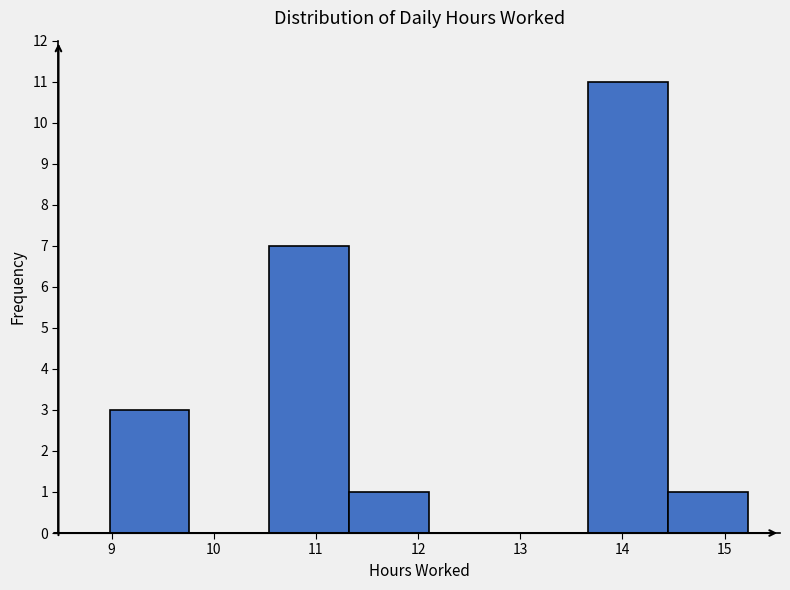

Reading left to right, list every bar in this chart as the range it spans on the x-axis followed by its height. Neither the bar edges nor the heights are printed on the chart, so give them approximately, as read against the axes.

9.0 to 9.8: 3
9.8 to 10.5: 0
10.5 to 11.3: 7
11.3 to 12.1: 1
12.1 to 12.9: 0
12.9 to 13.7: 0
13.7 to 14.4: 11
14.4 to 15.2: 1